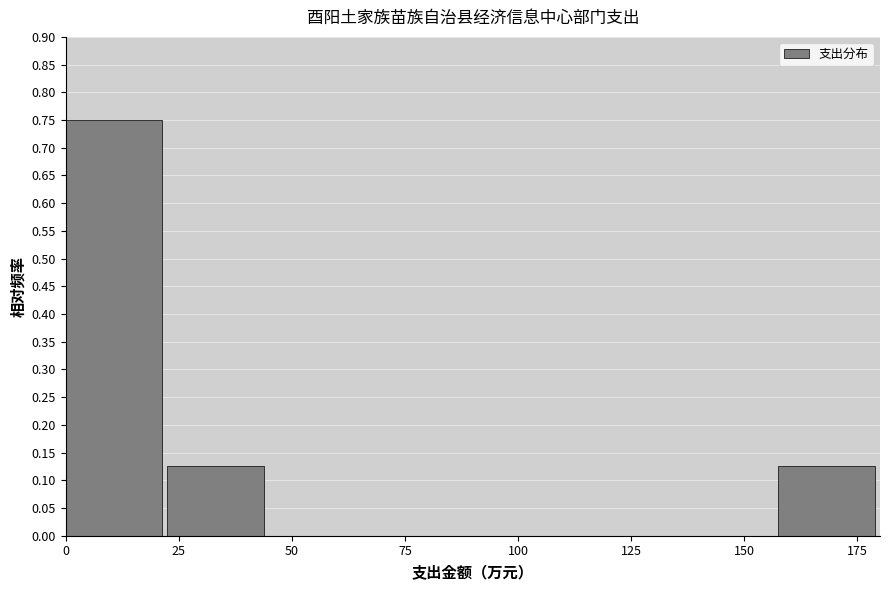

What is the sum of all values?

1.0